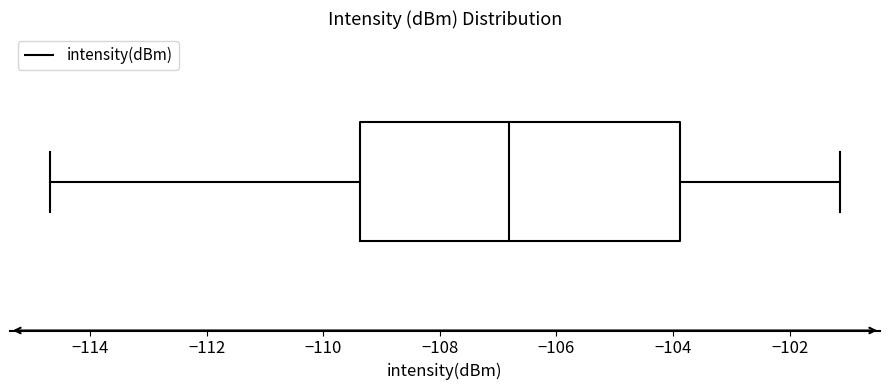

Where does the median line of the box sit on the x-axis? The values are not printed on the chart, so give them approximately, as read against the axis.

-106.8